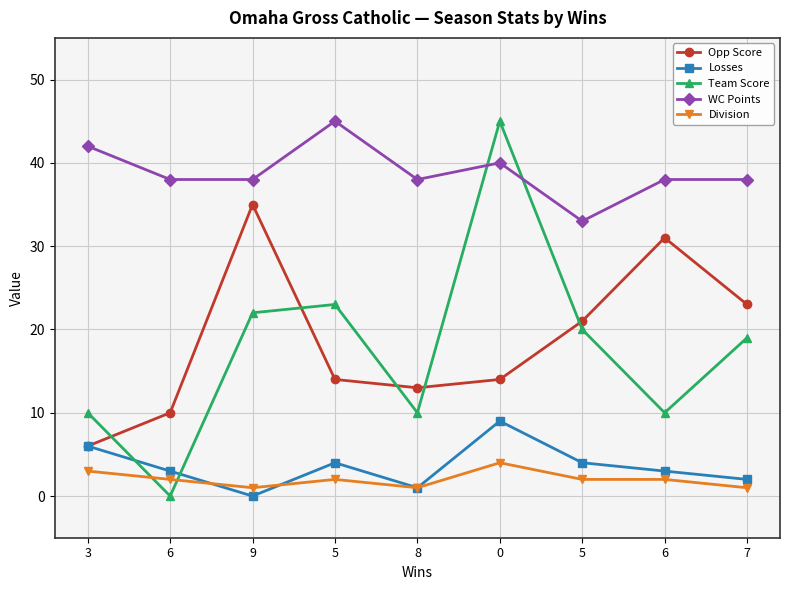

Rank the categories by Losses value from highest to lowest.

0, 3, 5, 5, 6, 6, 7, 8, 9